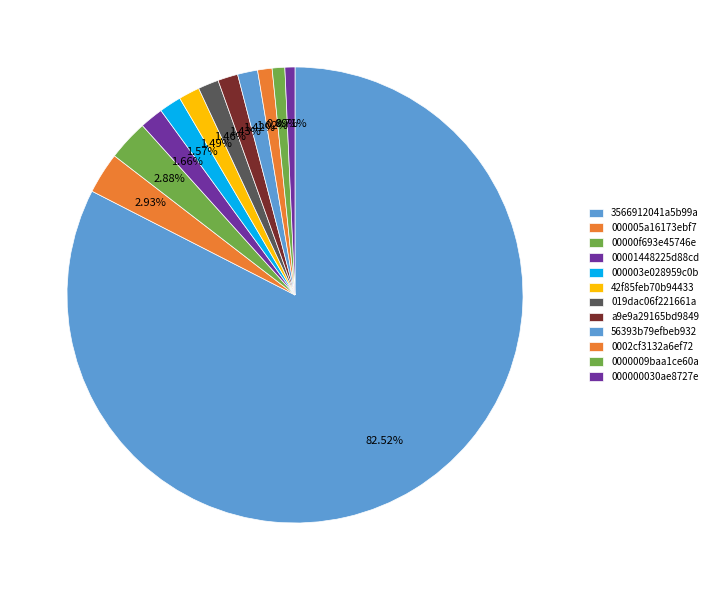

True or false: 000000030ae8727e accounts for 11% of the total.

False